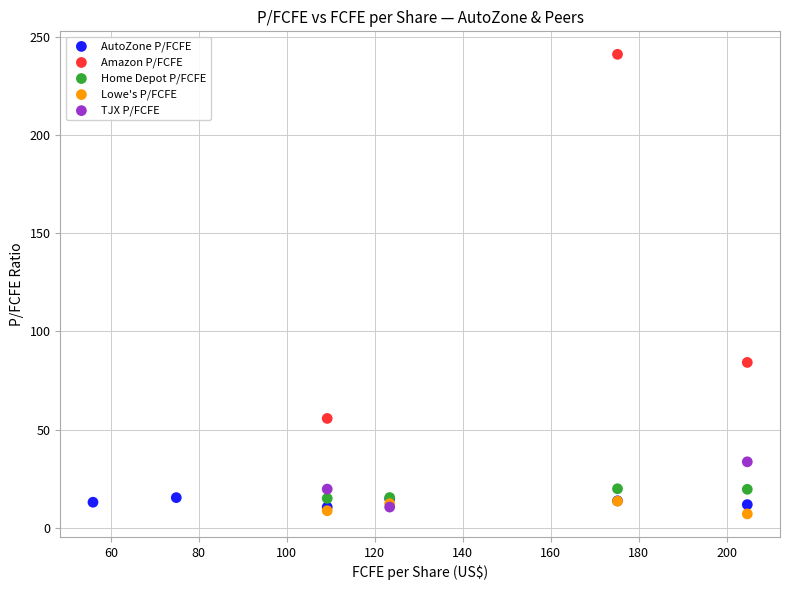

Which series reaches the maximum Y coordinate?

Amazon P/FCFE